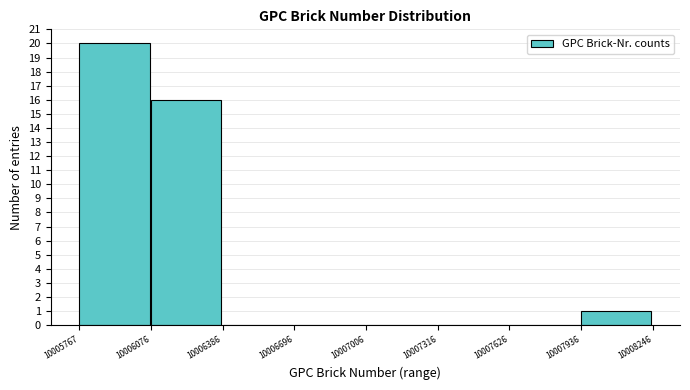

Reading left to right, transcribe this chart: for each bar, give the range it covers on the x-axis and its height. The values are not printed on the chart, so give them approximately, as read against the axis.

10005767 to 10006076: 20
10006076 to 10006386: 16
10006386 to 10006696: 0
10006696 to 10007006: 0
10007006 to 10007316: 0
10007316 to 10007626: 0
10007626 to 10007936: 0
10007936 to 10008246: 1